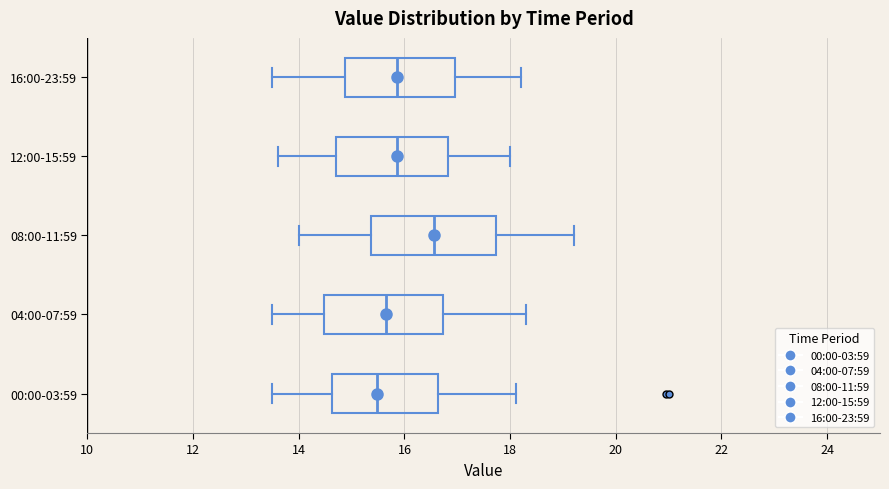

Reading bottom to top, transcribe this box plot: for each box, give where its median line is, the range the box spans, and where its two whiskers end, as read against the x-axis. The values are not printed on the chart, so give them approximately, as read against the axis.

00:00-03:59: median 15.4, box 14.6 to 16.6, whiskers 13.6 to 18.2
04:00-07:59: median 15.6, box 14.4 to 16.8, whiskers 13.6 to 18.4
08:00-11:59: median 16.6, box 15.4 to 17.8, whiskers 14.0 to 19.2
12:00-15:59: median 15.8, box 14.8 to 16.8, whiskers 13.6 to 18.0
16:00-23:59: median 15.8, box 14.8 to 17.0, whiskers 13.6 to 18.2